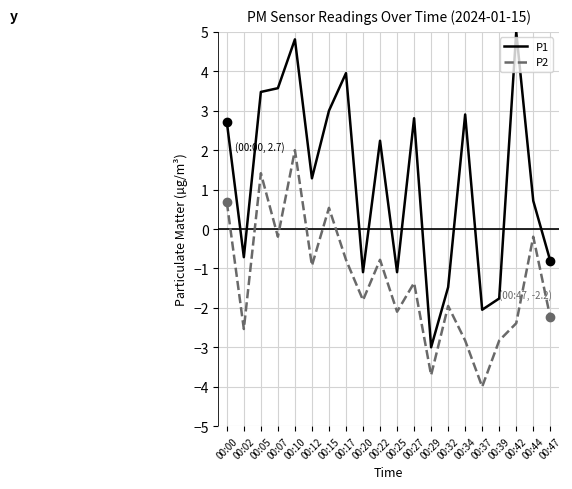

What is the total value across all series at 00:25?

-3.2